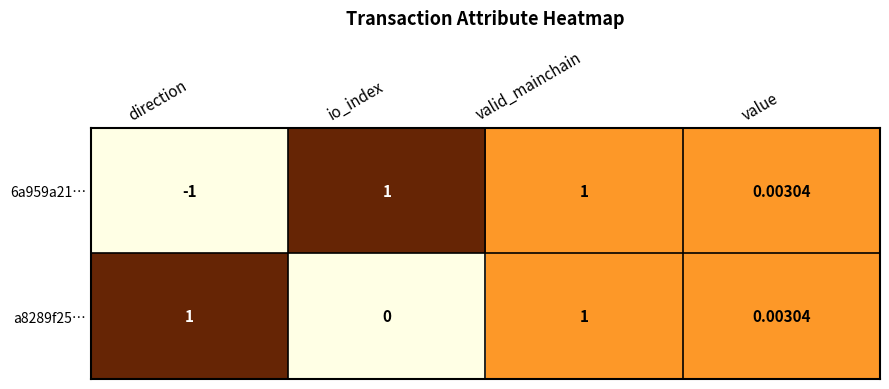

At which label is 6a959a21… closest to 0?

value